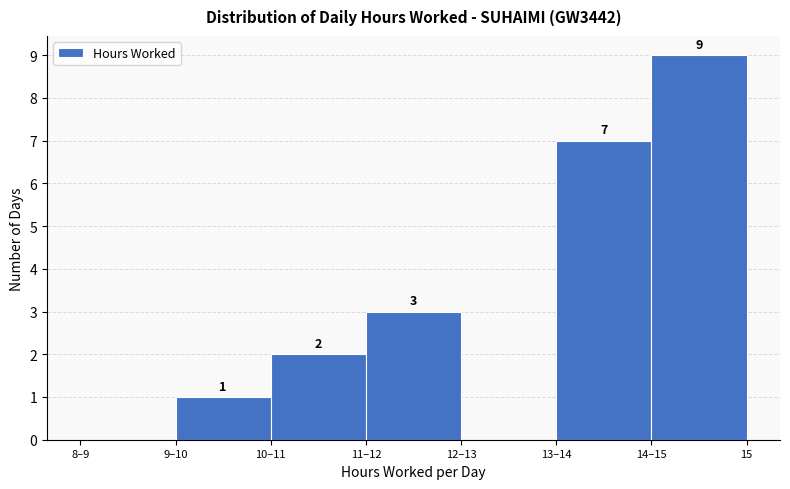

Reading right to left, transcribe all the data shown in this chart.

14–15=9	13–14=7	12–13=0	11–12=3	10–11=2	9–10=1	8–9=0